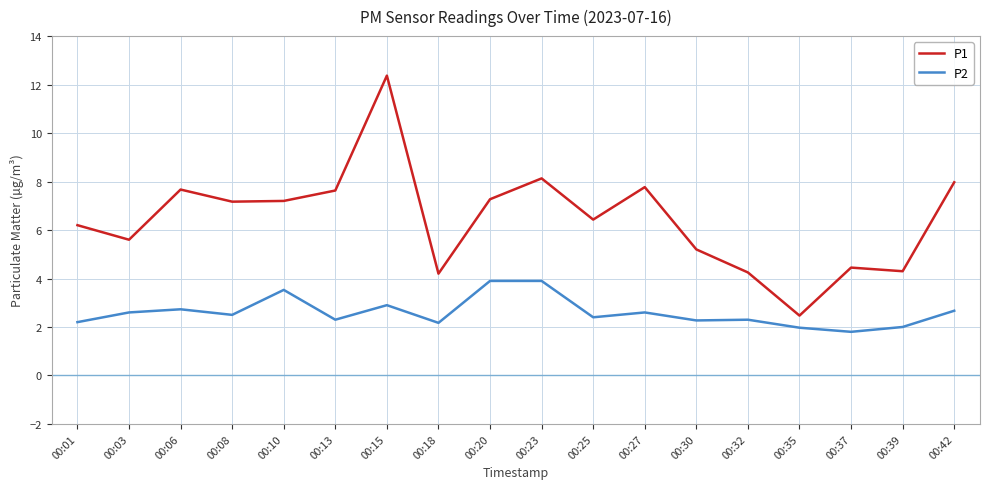

The P2 series shows 2.6 at 00:27. True or false?

True